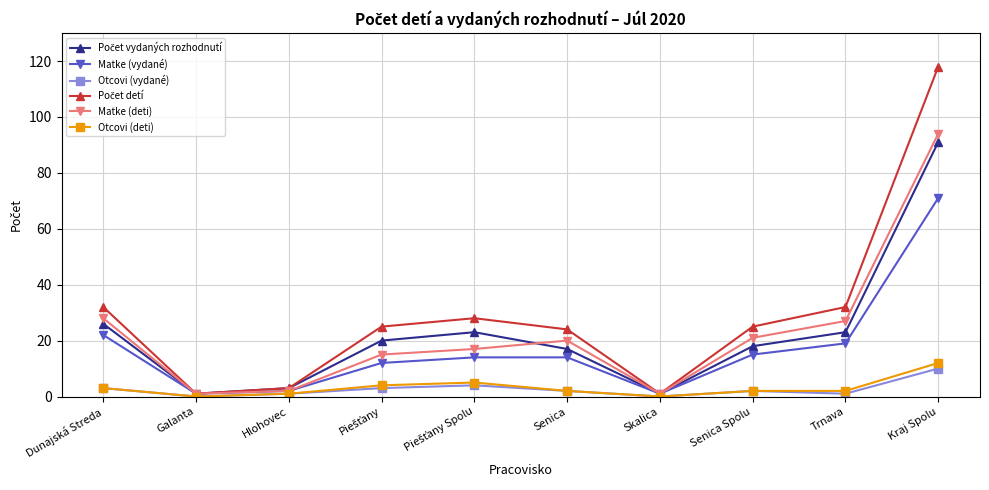

Which category has the highest value in the Matke (vydané) series?

Kraj Spolu